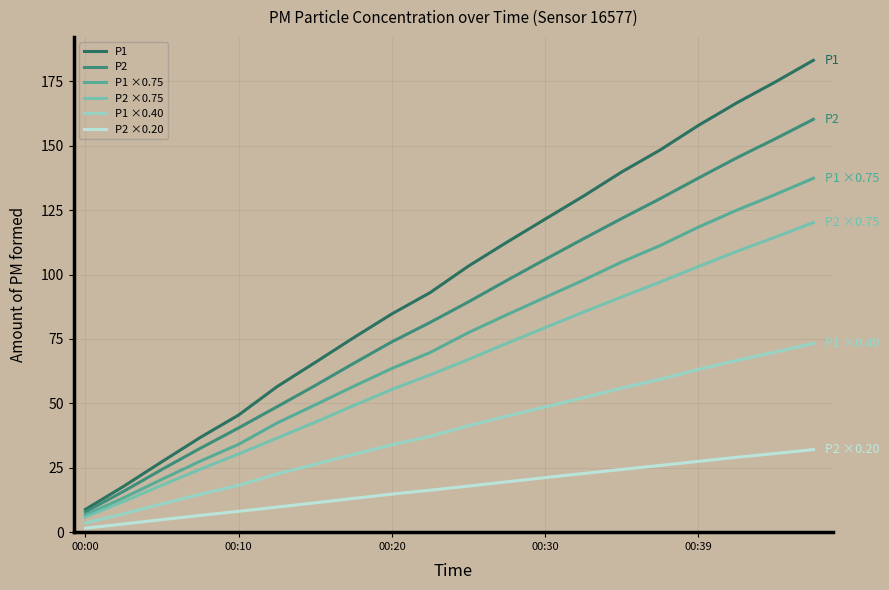

Rank the series by their maximum value, from highest to lowest.

P1, P2, P1 ×0.75, P2 ×0.75, P1 ×0.40, P2 ×0.20